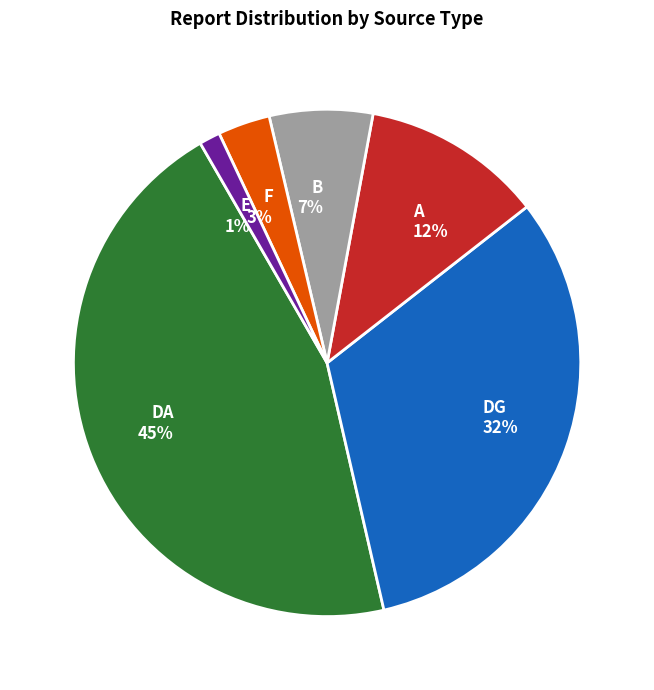

To the nearest percent, what is the average slice percentage?

17%